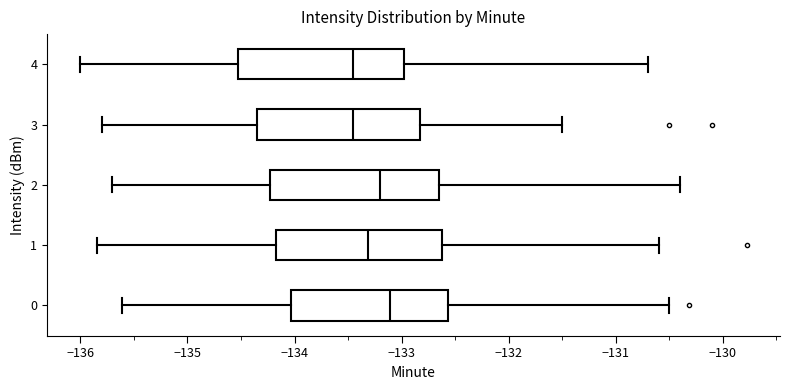

Reading bottom to top, read every box against the x-axis: the position of its median line, the range the box covers, and the ends of its whiskers. The values are not printed on the chart, so give them approximately, as read against the axis.

0: median -133.1, box -134.0 to -132.6, whiskers -135.6 to -130.5
1: median -133.3, box -134.2 to -132.6, whiskers -135.8 to -130.6
2: median -133.2, box -134.2 to -132.6, whiskers -135.7 to -130.4
3: median -133.4, box -134.3 to -132.8, whiskers -135.8 to -131.5
4: median -133.4, box -134.5 to -133.0, whiskers -136.0 to -130.7